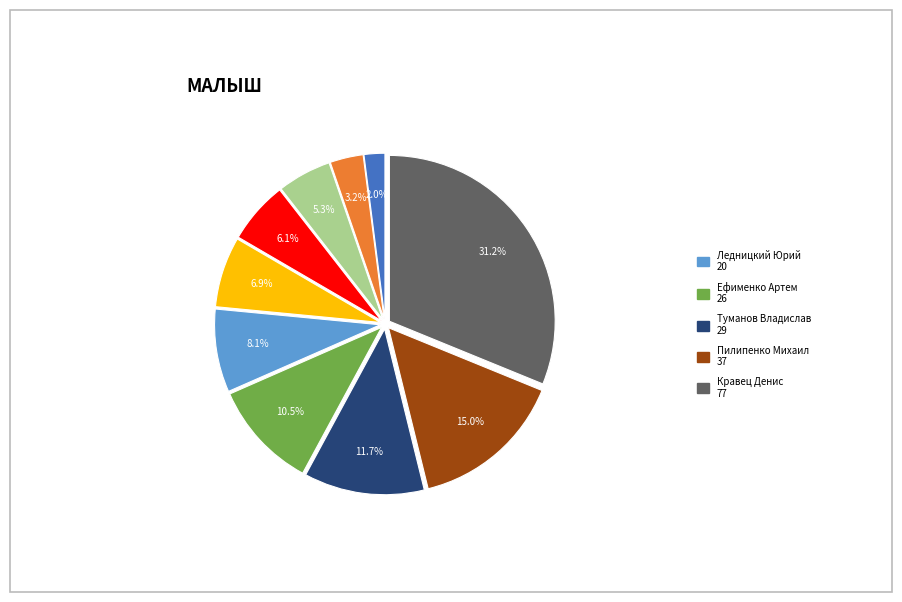

Does any single category account for the majority?

No